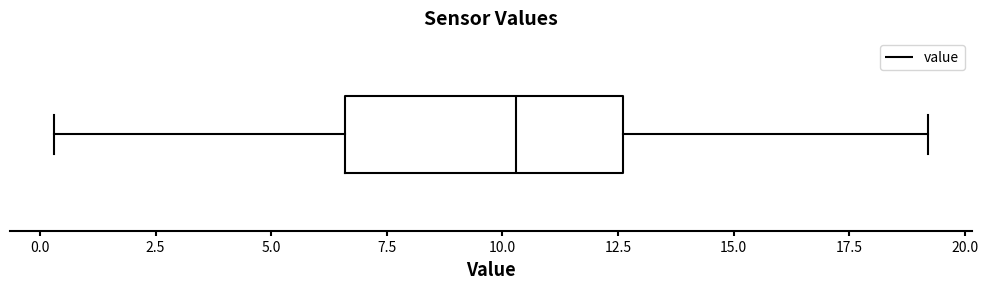

Where is the left edge of the box on the x-axis? The values are not printed on the chart, so give them approximately, as read against the axis.

6.5